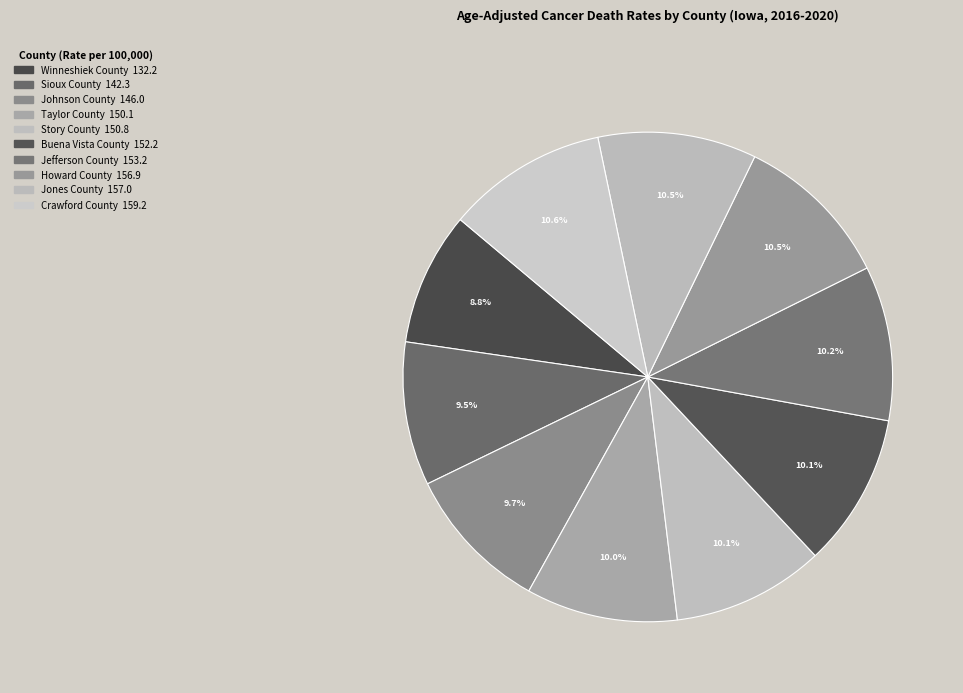

Count the number of slices in the pie.

10